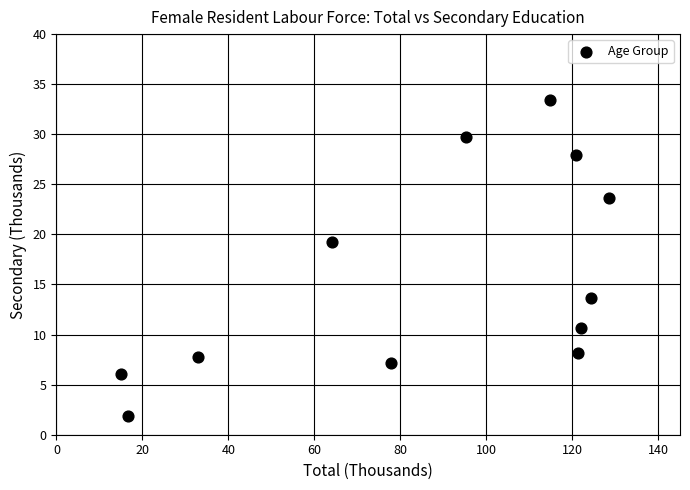

What is the range of Y values (max minus min)?

31.5